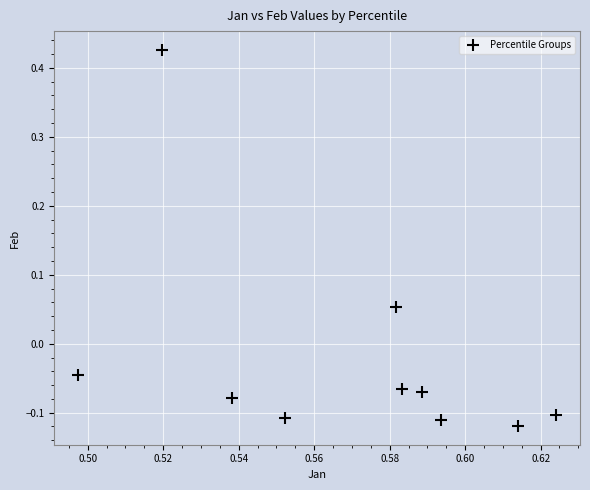

What is the average X value?

0.6